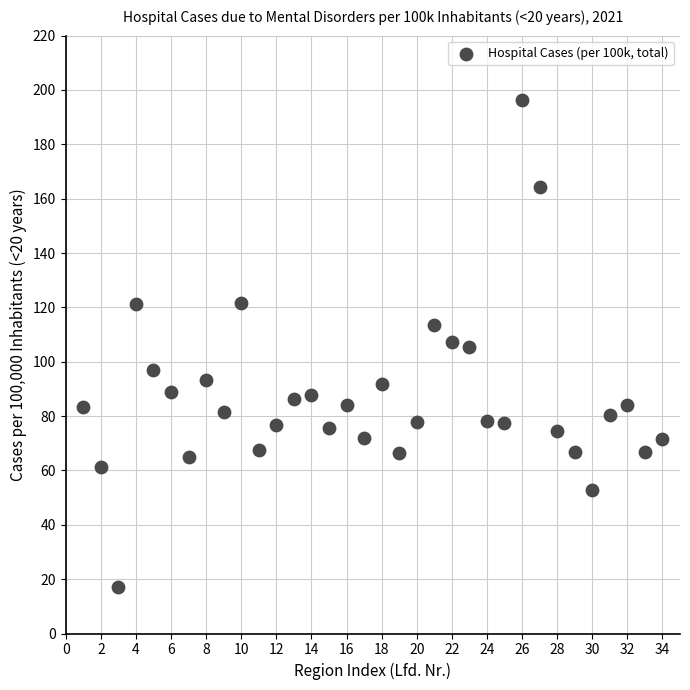

What is the range of X values (max minus min)?

33.0